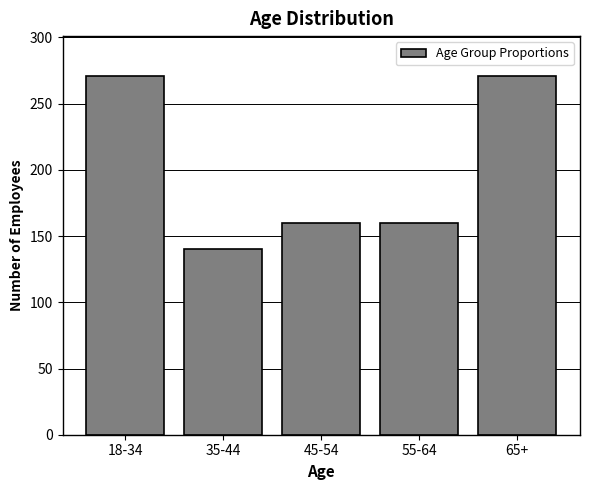

Reading right to left, transcribe all the data shown in this chart.

271	160	160	140	271